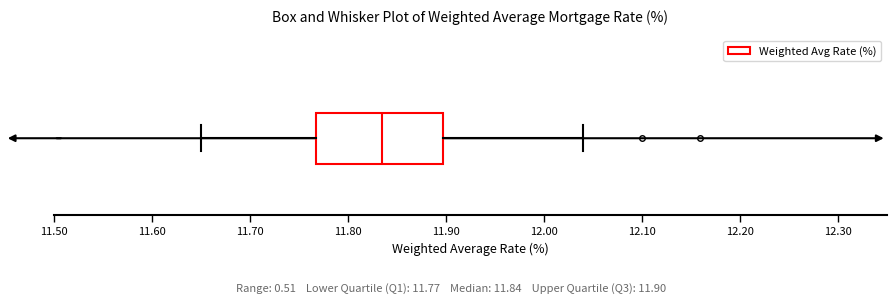

Where is the left edge of the box on the x-axis? The values are not printed on the chart, so give them approximately, as read against the axis.

11.77